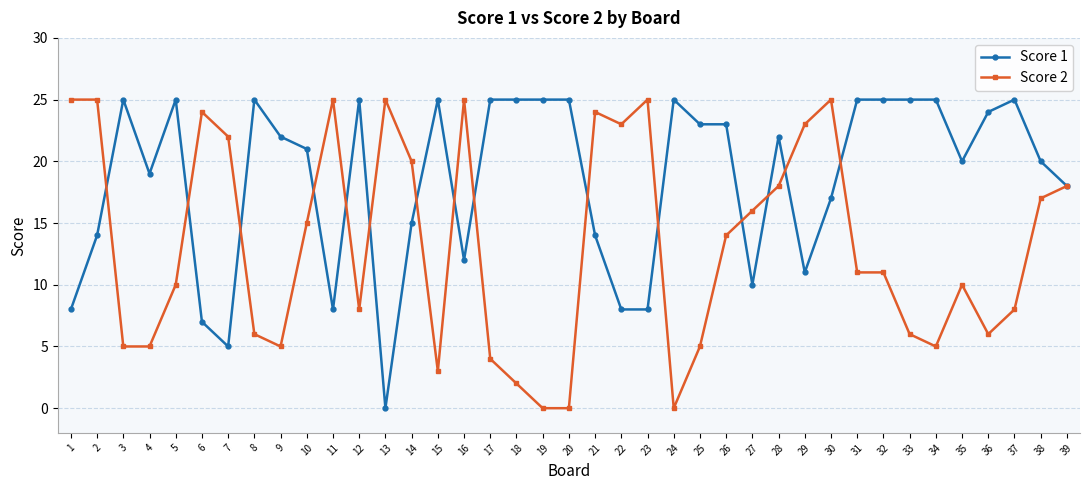

Reading left to right, transcribe all the data shown in this chart.

Score 1: 1=8	2=14	3=25	4=19	5=25	6=7	7=5	8=25	9=22	10=21	11=8	12=25	13=0	14=15	15=25	16=12	17=25	18=25	19=25	20=25	21=14	22=8	23=8	24=25	25=23	26=23	27=10	28=22	29=11	30=17	31=25	32=25	33=25	34=25	35=20	36=24	37=25	38=20	39=18
Score 2: 1=25	2=25	3=5	4=5	5=10	6=24	7=22	8=6	9=5	10=15	11=25	12=8	13=25	14=20	15=3	16=25	17=4	18=2	19=0	20=0	21=24	22=23	23=25	24=0	25=5	26=14	27=16	28=18	29=23	30=25	31=11	32=11	33=6	34=5	35=10	36=6	37=8	38=17	39=18